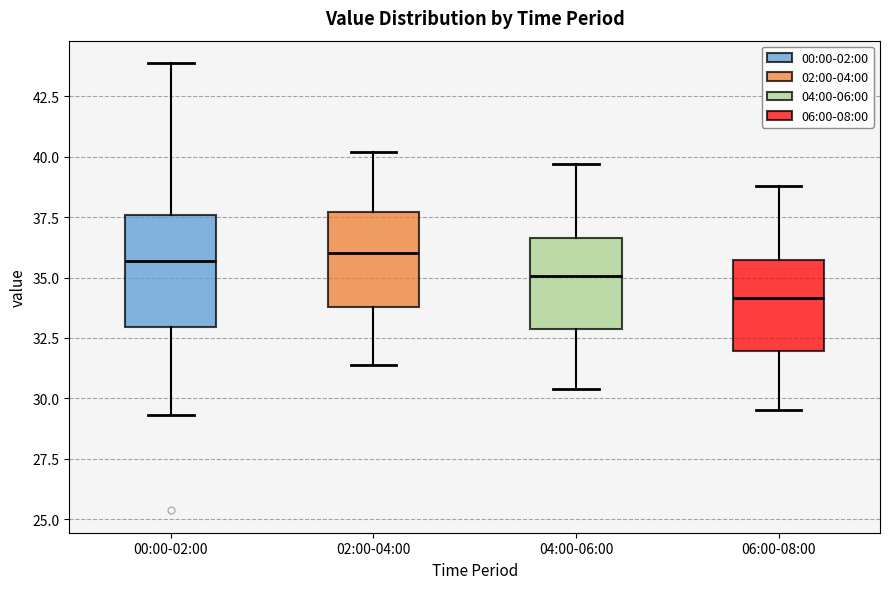

Where does the lower whisker of the box for 06:00-08:00 end on the y-axis? The values are not printed on the chart, so give them approximately, as read against the axis.

29.5